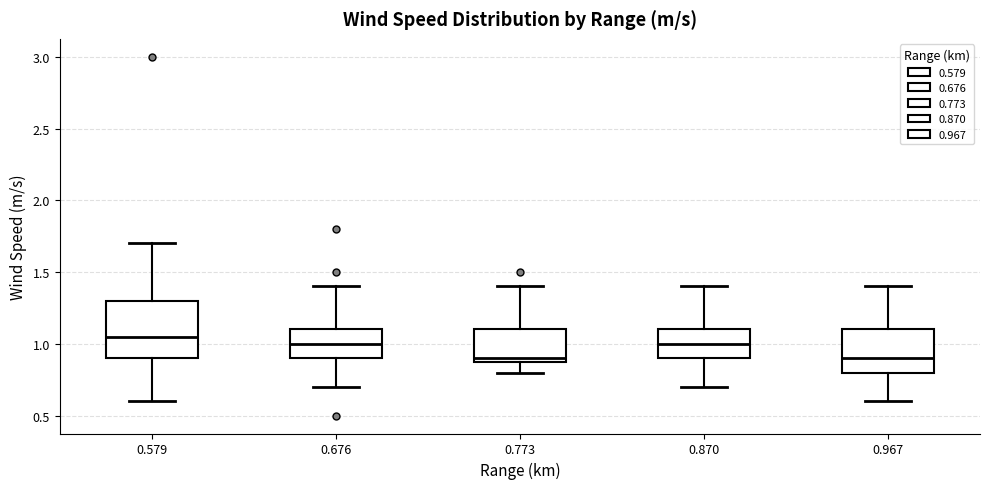

Where does the upper whisker of the box at x = 0.579 end on the y-axis? The values are not printed on the chart, so give them approximately, as read against the axis.

1.70